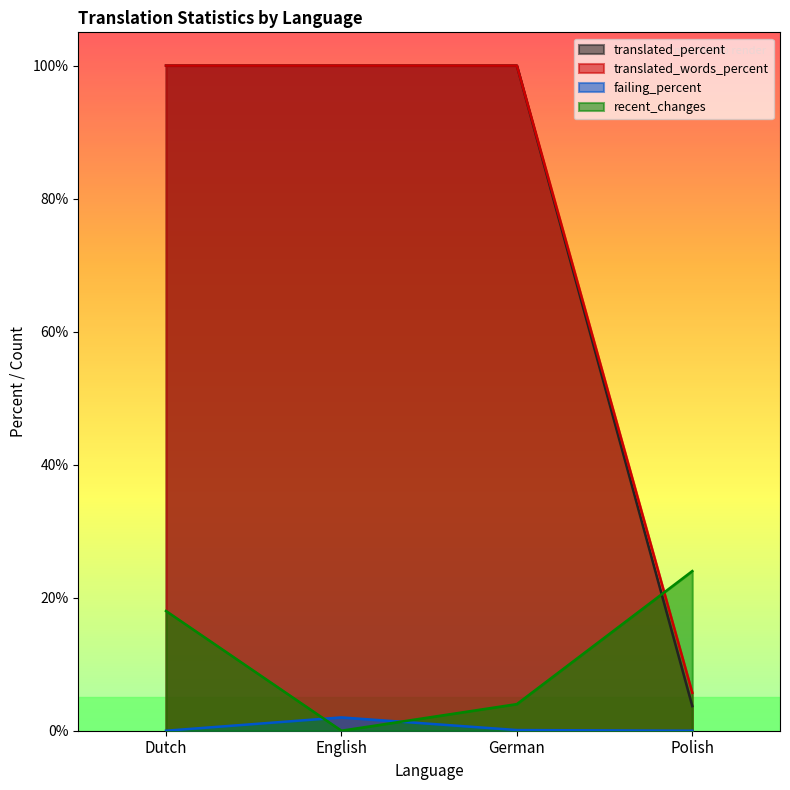

What is the difference between the second highest and minimum values in the failing_percent series?

0.1